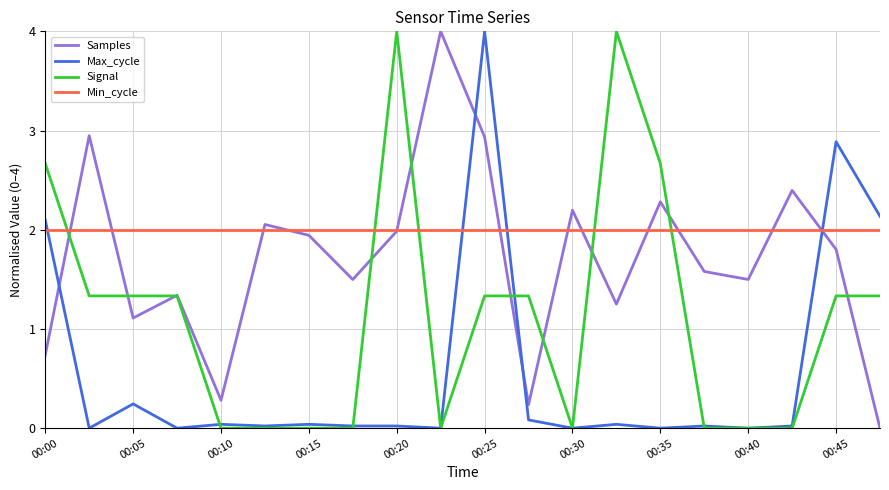

What is the sum of all Samples values?

34.1